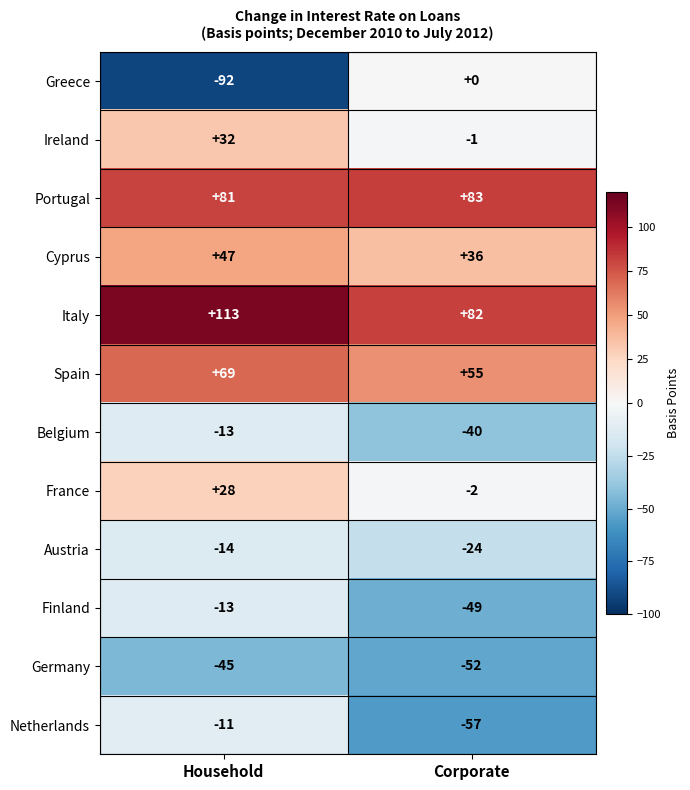

Reading left to right, transcribe all the data shown in this chart.

Greece: Household=-92	Corporate=0
Ireland: Household=32	Corporate=-1
Portugal: Household=81	Corporate=83
Cyprus: Household=47	Corporate=36
Italy: Household=113	Corporate=82
Spain: Household=69	Corporate=55
Belgium: Household=-13	Corporate=-40
France: Household=28	Corporate=-2
Austria: Household=-14	Corporate=-24
Finland: Household=-13	Corporate=-49
Germany: Household=-45	Corporate=-52
Netherlands: Household=-11	Corporate=-57